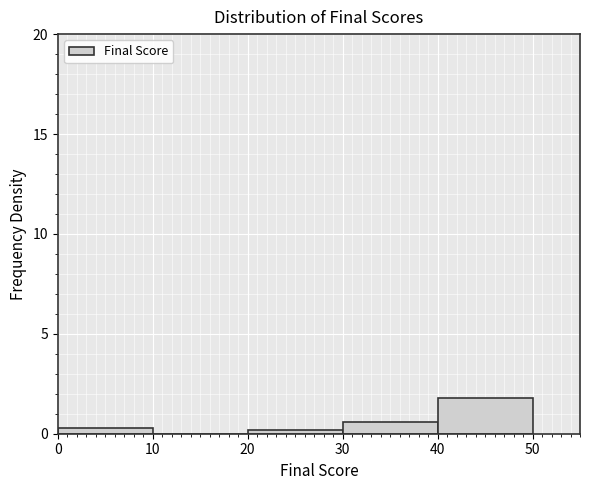

Reading left to right, transcribe this chart: for each bar, give the range it covers on the x-axis and its height. The values are not printed on the chart, so give them approximately, as read against the axis.

0 to 10: under 0.5
10 to 20: 0
20 to 30: under 0.5
30 to 40: 0.5
40 to 50: 2.0